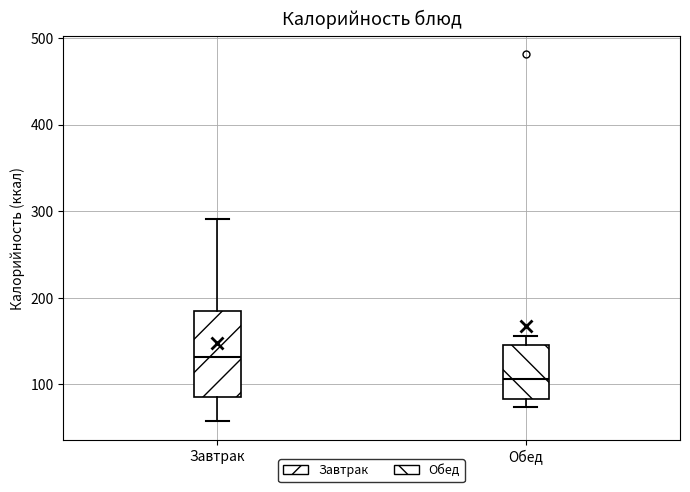

Where is the lower edge of the box for Обед on the y-axis? The values are not printed on the chart, so give them approximately, as read against the axis.

80